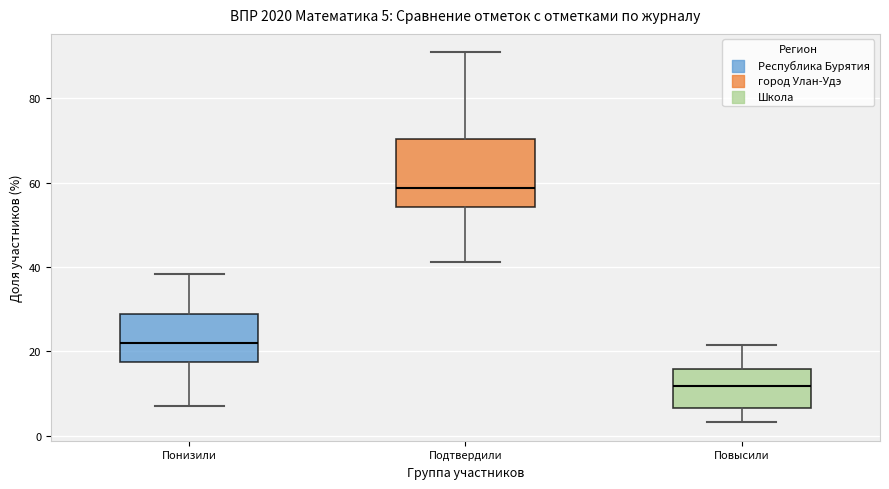

Which box has the highest median line?

Подтвердили